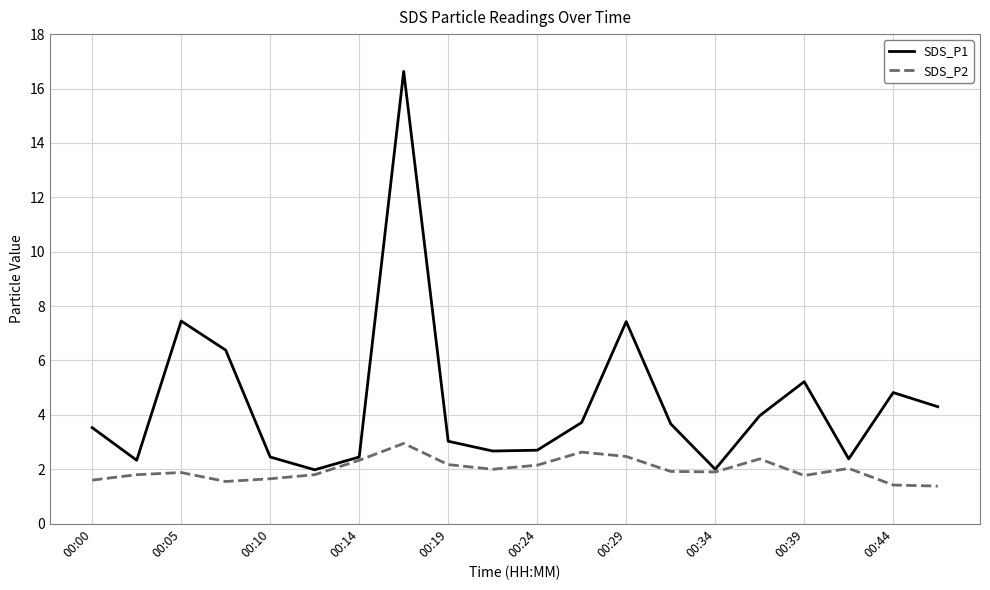

What is the greatest value displayed?

16.6